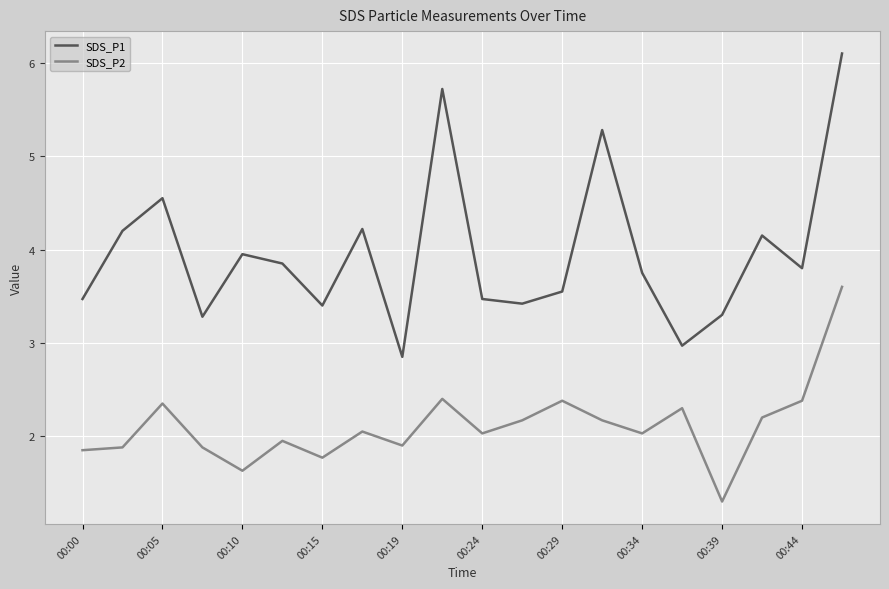

Which series has the largest total across all categories?

SDS_P1